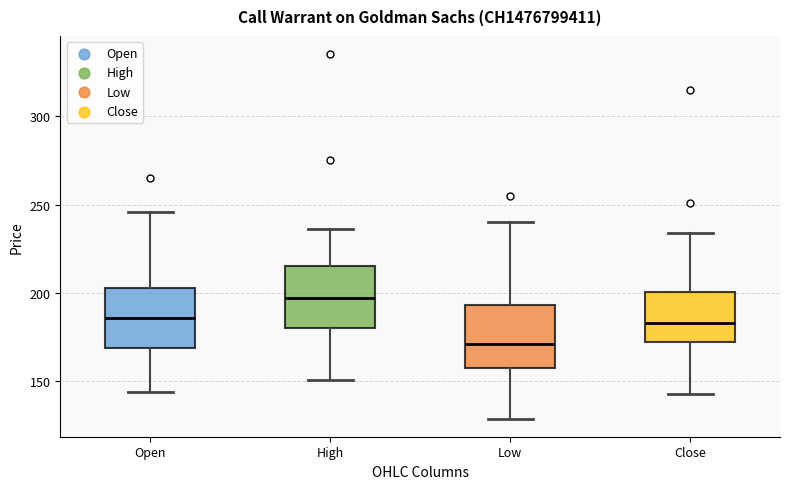

Reading left to right, read every box against the y-axis: the position of its median line, the range the box covers, and the ends of its whiskers. The values are not printed on the chart, so give them approximately, as read against the axis.

Open: median 185, box 170 to 205, whiskers 145 to 245
High: median 195, box 180 to 215, whiskers 150 to 235
Low: median 170, box 160 to 195, whiskers 130 to 240
Close: median 185, box 170 to 200, whiskers 145 to 235